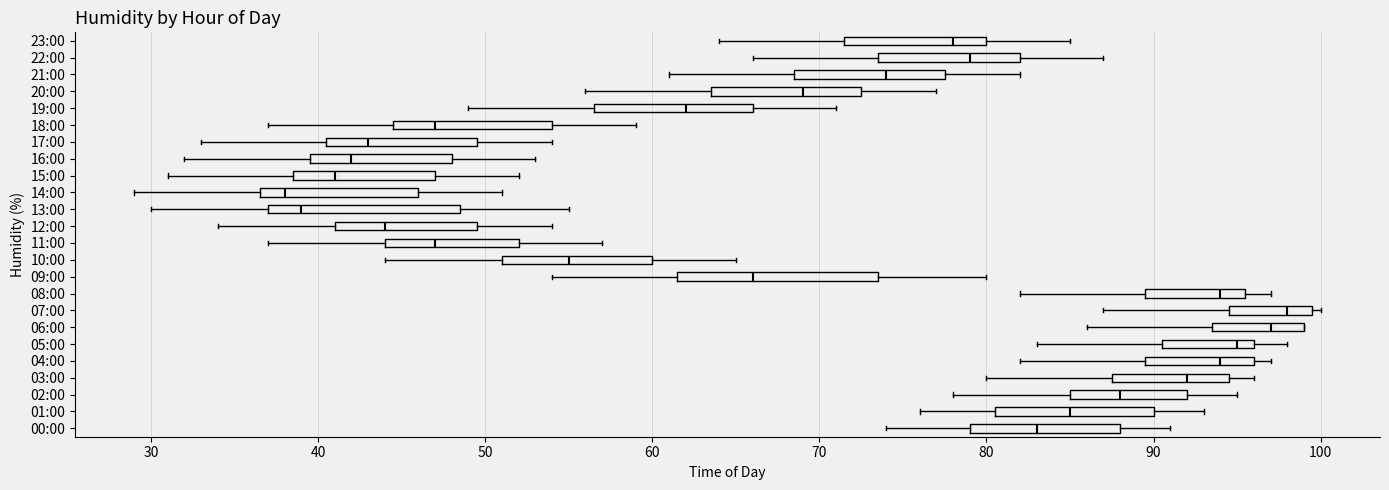

Reading bottom to top, read every box against the x-axis: the position of its median line, the range the box covers, and the ends of its whiskers. The values are not printed on the chart, so give them approximately, as read against the axis.

00:00: median 83, box 79 to 88, whiskers 74 to 91
01:00: median 85, box 81 to 90, whiskers 76 to 93
02:00: median 88, box 85 to 92, whiskers 78 to 95
03:00: median 92, box 88 to 95, whiskers 80 to 96
04:00: median 94, box 90 to 96, whiskers 82 to 97
05:00: median 95, box 91 to 96, whiskers 83 to 98
06:00: median 97, box 94 to 99, whiskers 86 to 99
07:00: median 98, box 95 to 100, whiskers 87 to 100 (just right of the box's right edge)
08:00: median 94, box 90 to 96, whiskers 82 to 97
09:00: median 66, box 62 to 74, whiskers 54 to 80
10:00: median 55, box 51 to 60, whiskers 44 to 65
11:00: median 47, box 44 to 52, whiskers 37 to 57
12:00: median 44, box 41 to 50, whiskers 34 to 54
13:00: median 39, box 37 to 49, whiskers 30 to 55
14:00: median 38, box 37 to 46, whiskers 29 to 51
15:00: median 41, box 39 to 47, whiskers 31 to 52
16:00: median 42, box 40 to 48, whiskers 32 to 53
17:00: median 43, box 41 to 50, whiskers 33 to 54
18:00: median 47, box 45 to 54, whiskers 37 to 59
19:00: median 62, box 57 to 66, whiskers 49 to 71
20:00: median 69, box 64 to 73, whiskers 56 to 77
21:00: median 74, box 69 to 78, whiskers 61 to 82
22:00: median 79, box 74 to 82, whiskers 66 to 87
23:00: median 78, box 72 to 80, whiskers 64 to 85